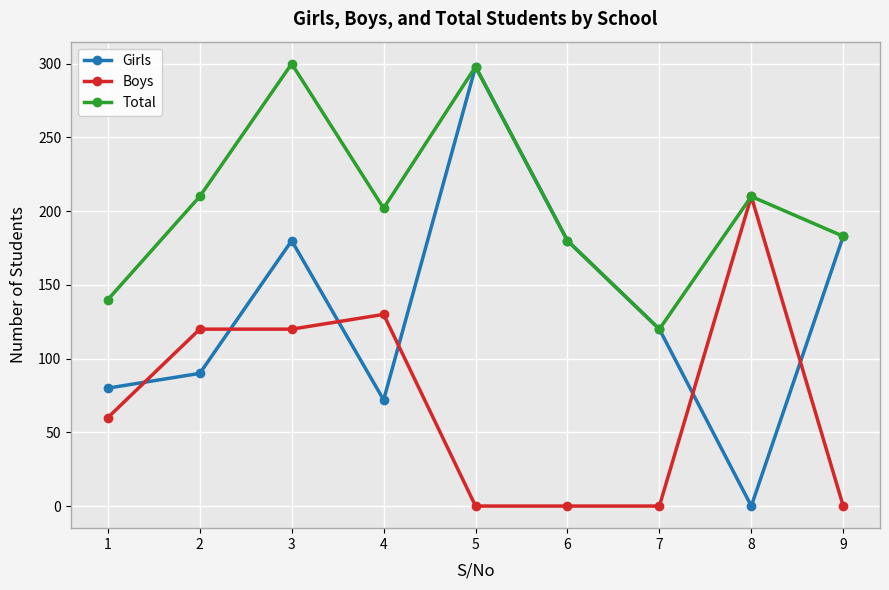

What is the greatest value displayed?

300